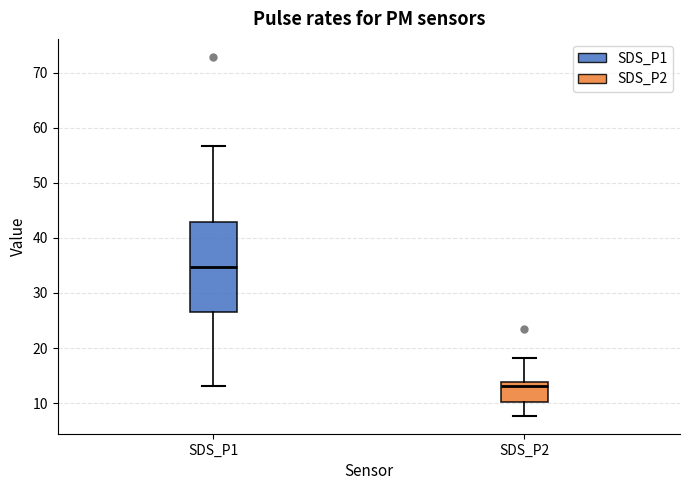

Where does the lower whisker of the box for SDS_P1 end on the y-axis? The values are not printed on the chart, so give them approximately, as read against the axis.

13